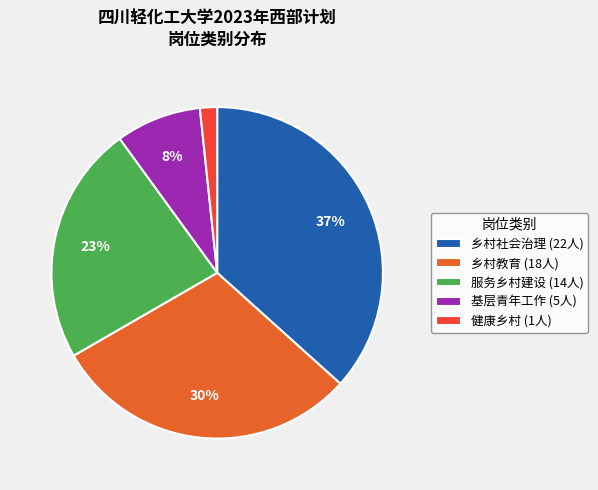

How many segments does this pie chart have?

5